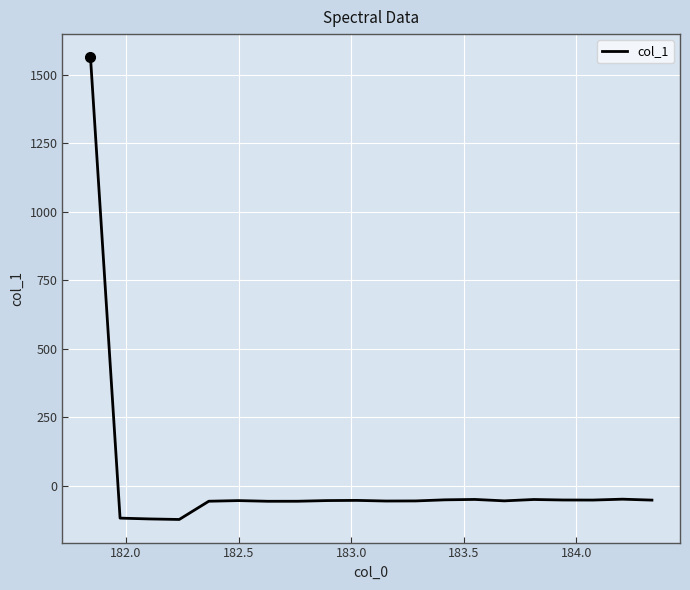

What is the difference between the maximum and minimum values?

1685.4